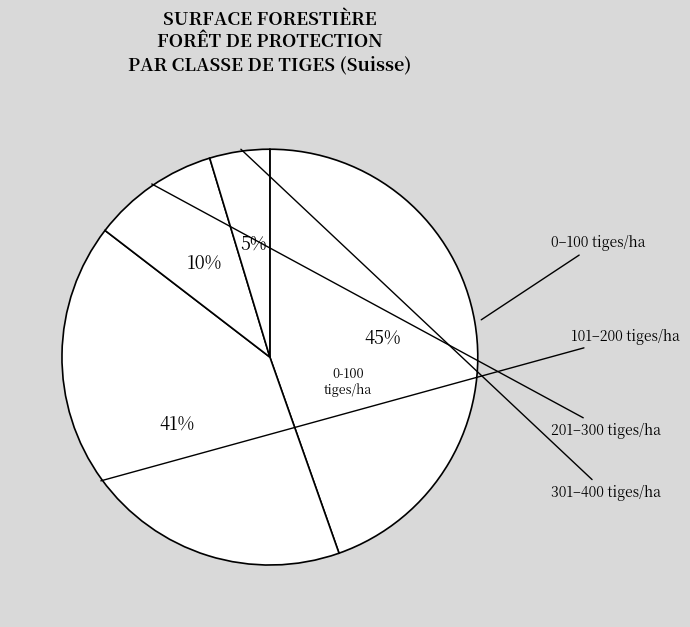

Count the number of slices in the pie.

4